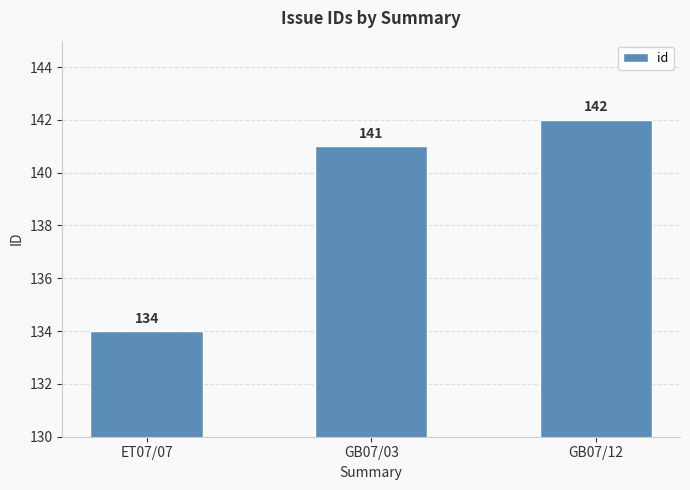

List the labels in order of value, largest first.

GB07/12, GB07/03, ET07/07